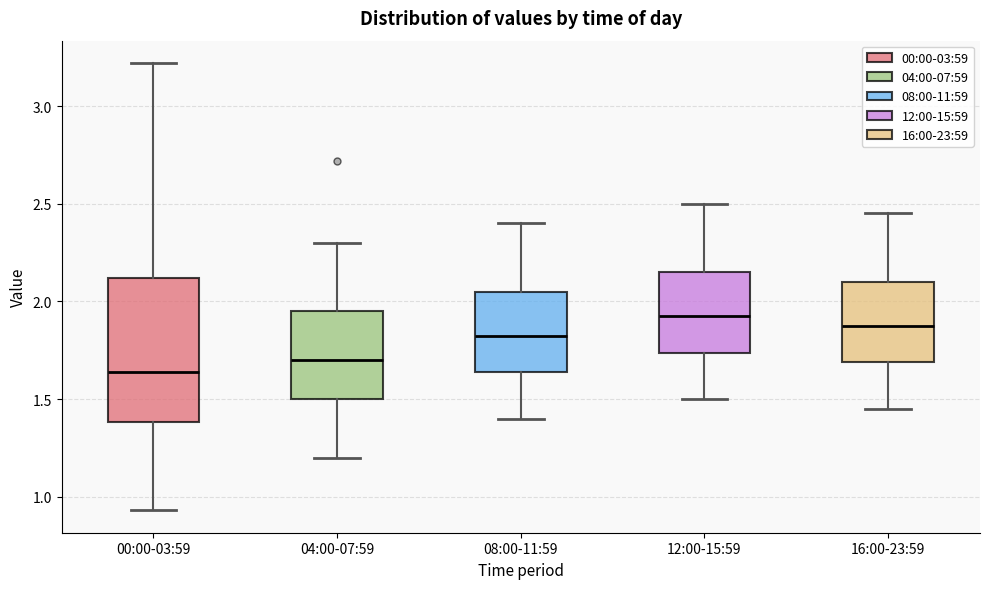

Reading left to right, transcribe this box plot: for each box, give where its median line is, the range the box spans, and where its two whiskers end, as read against the y-axis. The values are not printed on the chart, so give them approximately, as read against the axis.

00:00-03:59: median 1.65, box 1.40 to 2.10, whiskers 0.95 to 3.20
04:00-07:59: median 1.70, box 1.50 to 1.95, whiskers 1.20 to 2.30
08:00-11:59: median 1.85, box 1.65 to 2.05, whiskers 1.40 to 2.40
12:00-15:59: median 1.95, box 1.75 to 2.15, whiskers 1.50 to 2.50
16:00-23:59: median 1.90, box 1.70 to 2.10, whiskers 1.45 to 2.45